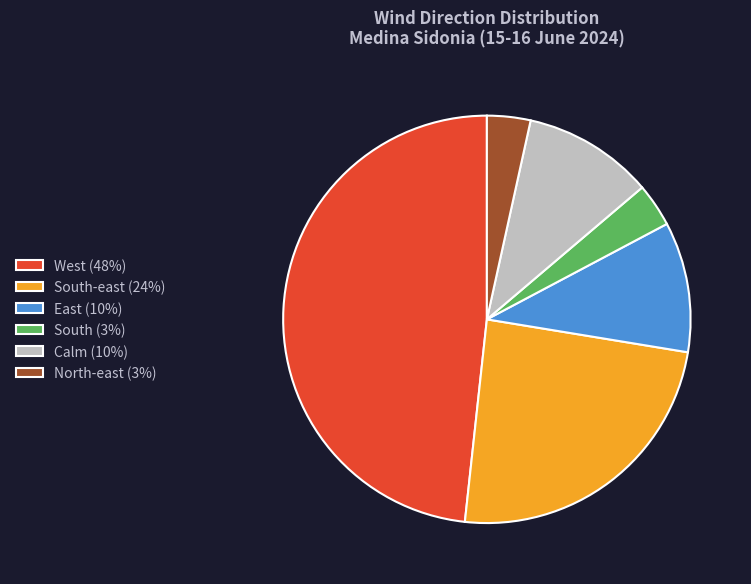

The South (3%) slice represents 13% of the pie. True or false?

False